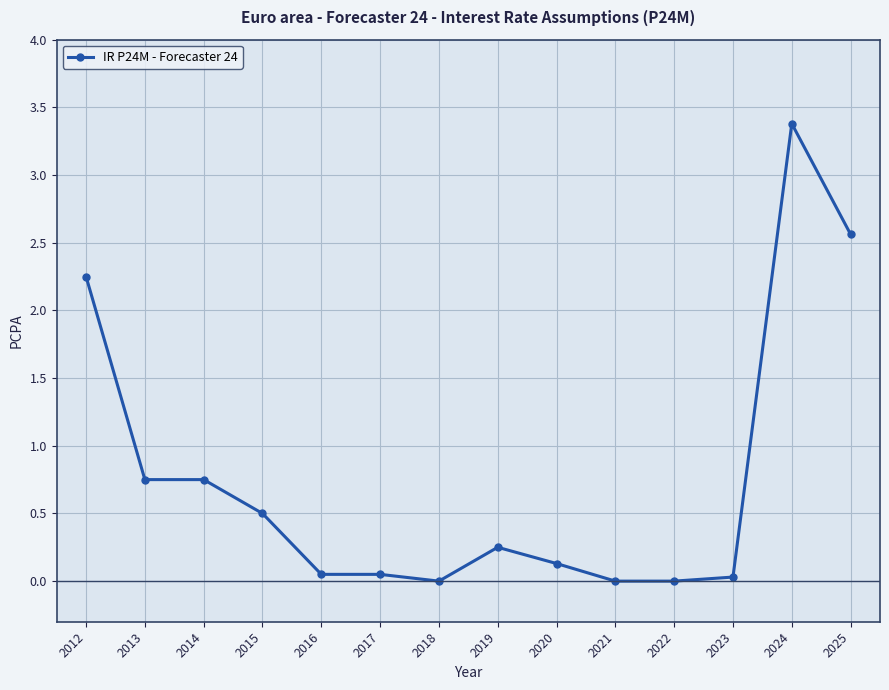

What is the maximum value shown in the chart?

3.4